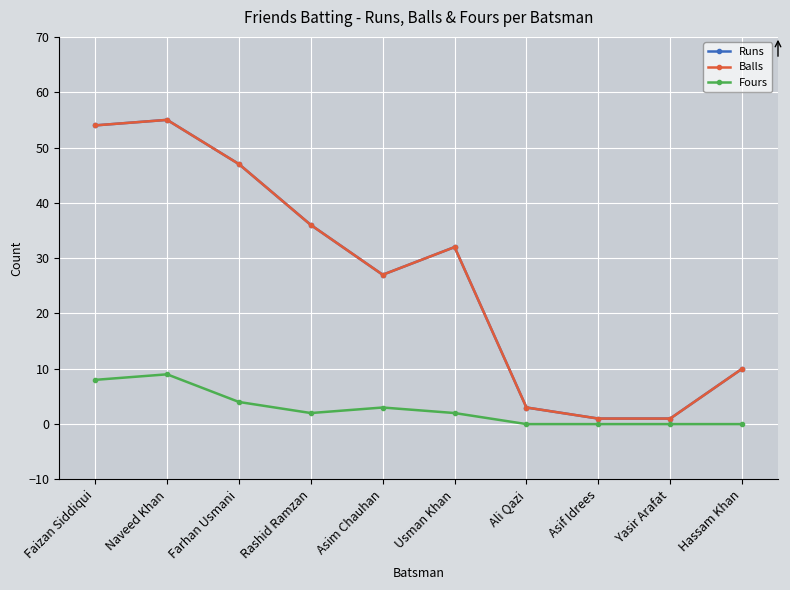

How many values in the Fours series exceed 2?

4